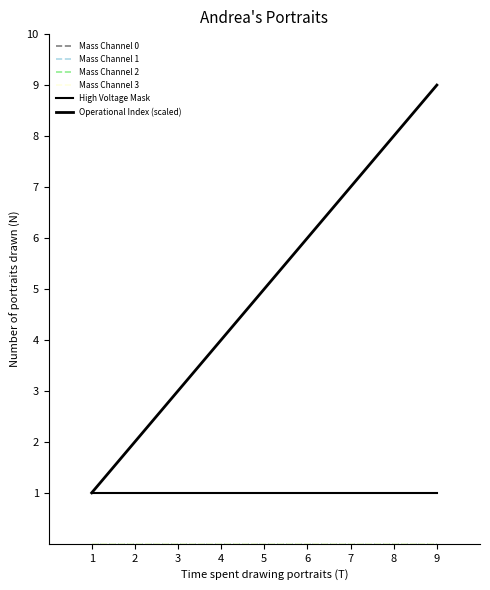

True or false: High Voltage Mask and Mass Channel 3 cross at least once.

False